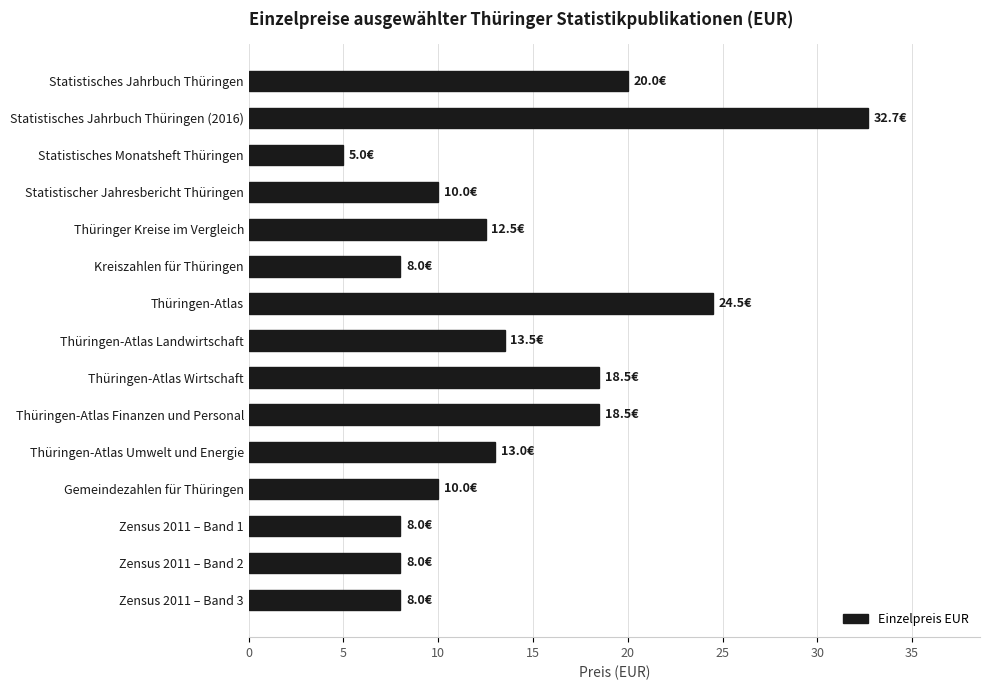

How many bars are there in total?

15